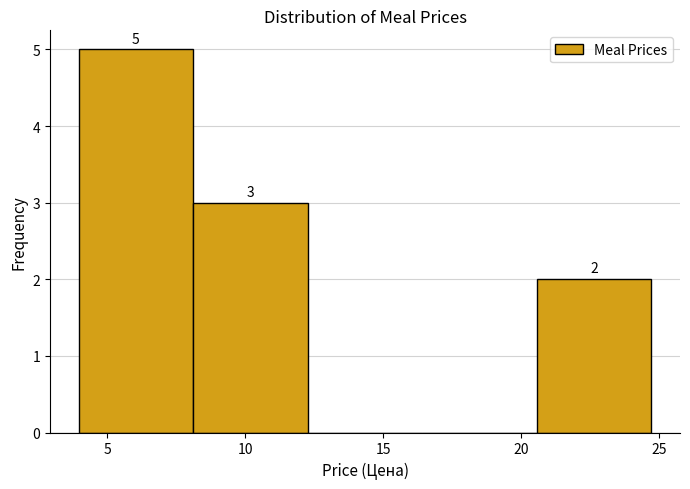

Over which range of the x-axis is the bar tallest?

4.0 to 8.0